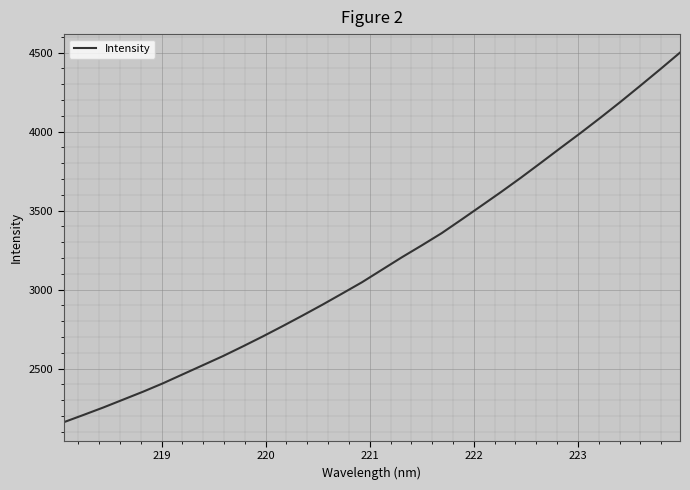

What is the maximum value shown in the chart?

4500.1